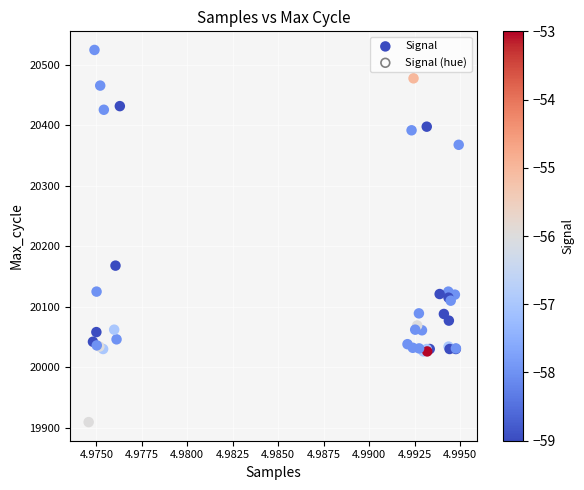

What Y value in the scatter plot is closest to 20217?

20168